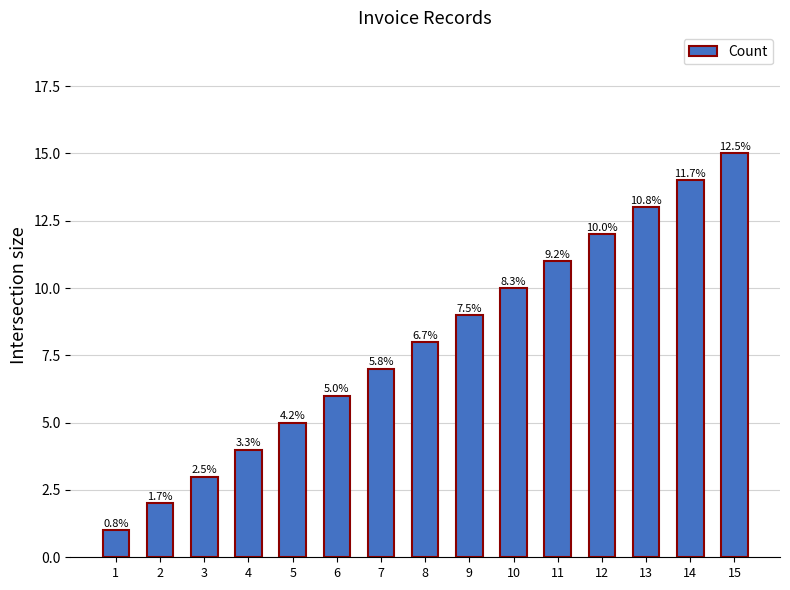

How many bars are there in total?

15